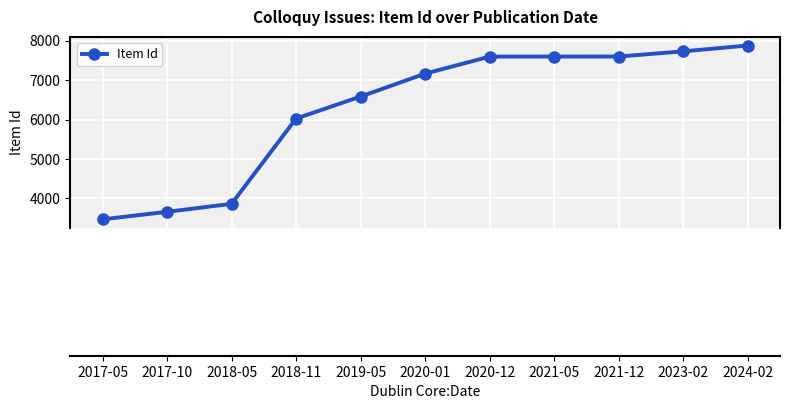

Which has a higher value, 2017-10 or 2020-12?

2020-12